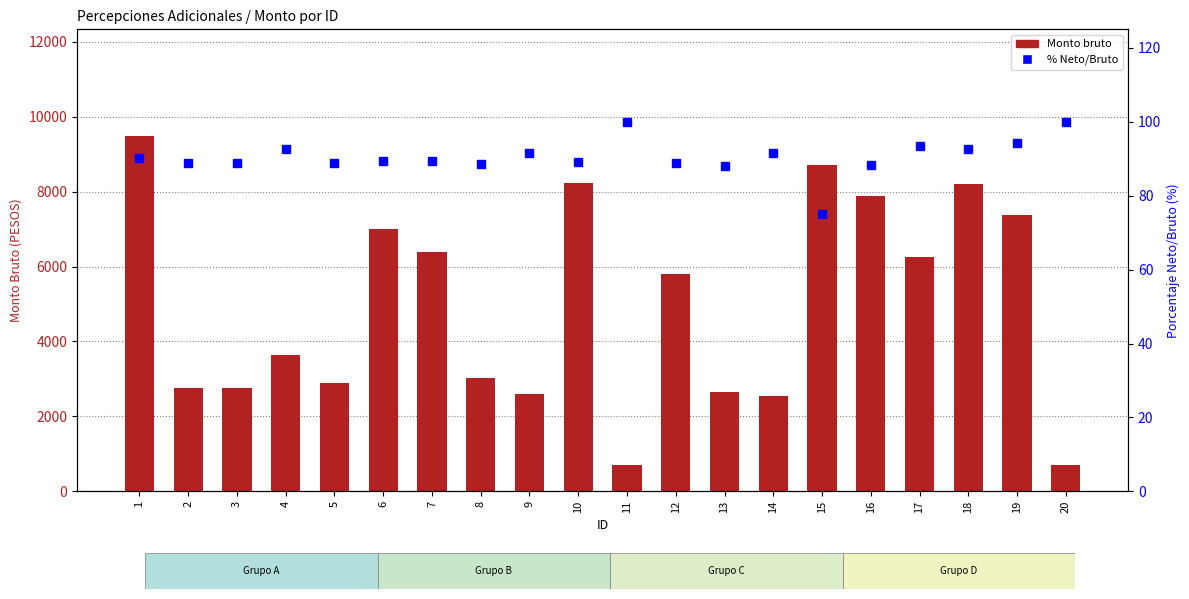

Reading right to left, extract all data points from this chart.

Monto bruto: 690.2	7377.4	8215.5	6254.0	7887.6	8721.0	2557.0	2657.2	5809.4	690.2	8240.4	2595.3	3019.6	6380.6	7011.2	2882.5	3626.8	2765.0	2765.0	9484.8
% Neto/Bruto: 100.0	94.3	92.6	93.5	88.2	75.2	91.5	88.0	88.7	100.0	89.2	91.5	88.6	89.4	89.4	88.8	92.8	88.7	88.7	90.1